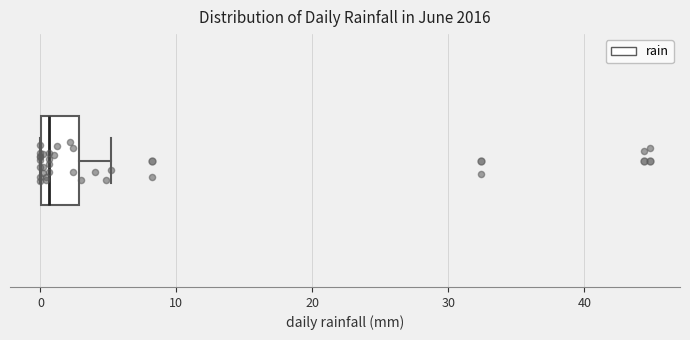

Read this box plot against the x-axis: the position of the median line, the range covered by the box, and the ends of both whiskers. The values are not printed on the chart, so give them approximately, as read against the axis.

median 1, box 0 to 3, whiskers 0 to 5